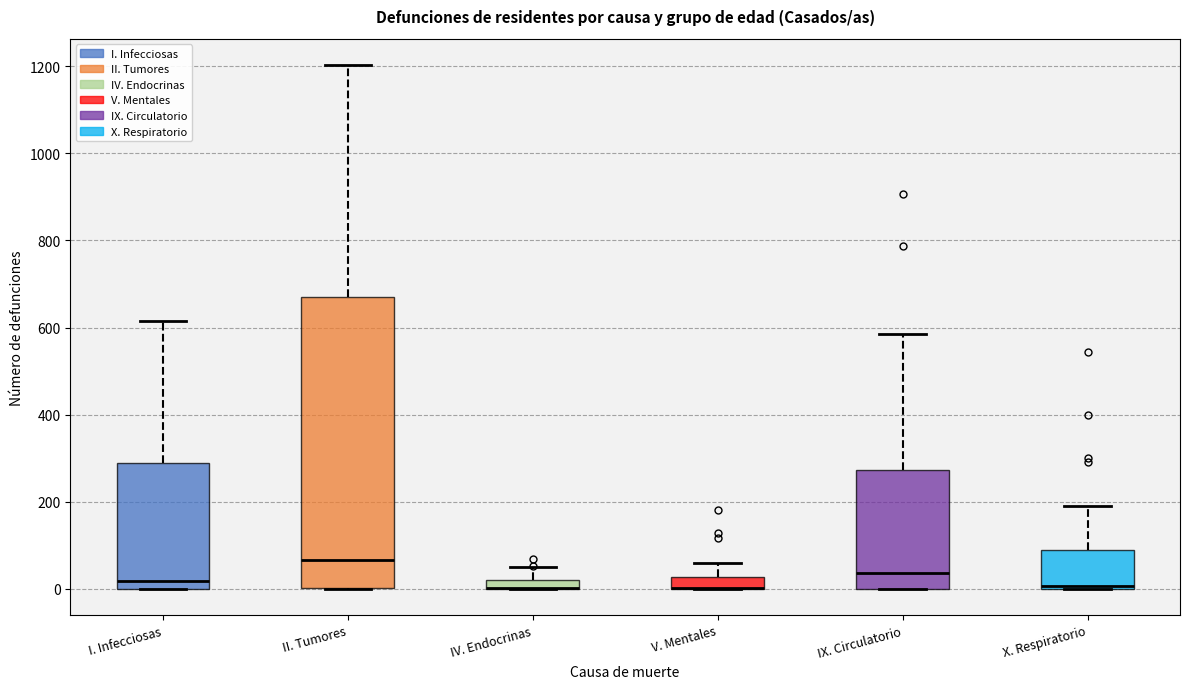

Which box is the tallest, from its lower edge to its upper edge?

II. Tumores